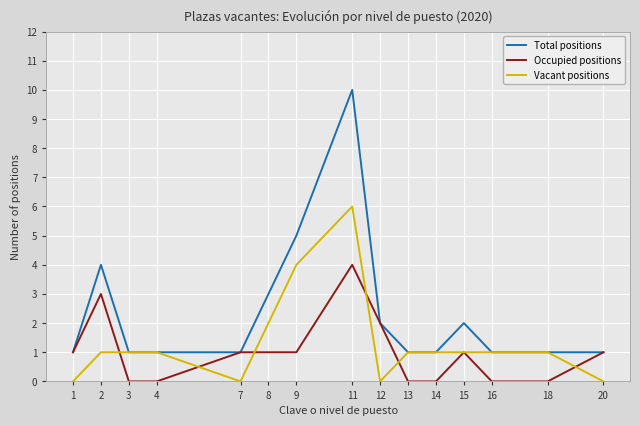

At which category does Occupied positions reach its first local peak?

2